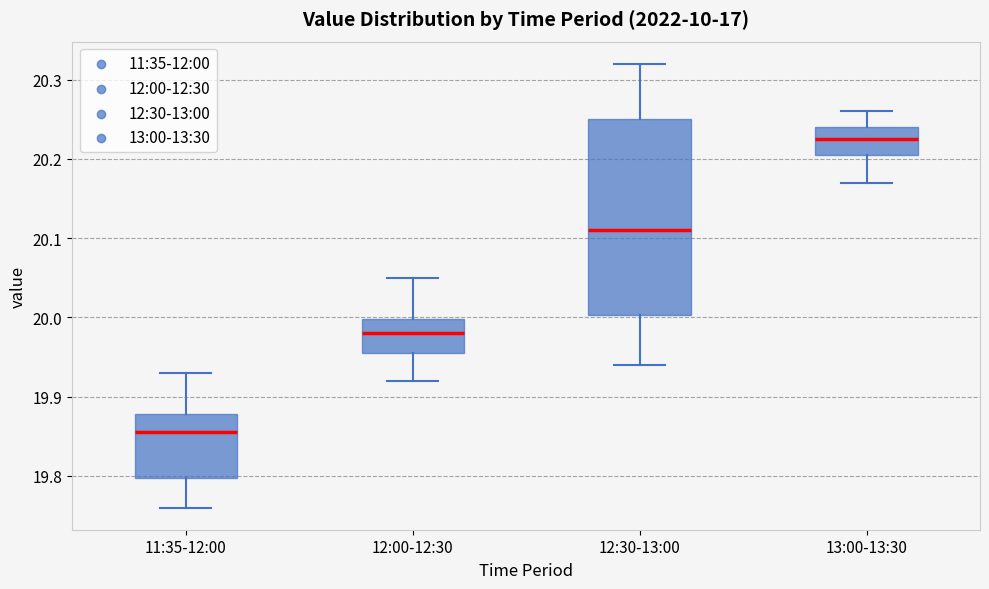

Reading left to right, read every box against the y-axis: the position of its median line, the range the box covers, and the ends of its whiskers. The values are not printed on the chart, so give them approximately, as read against the axis.

11:35-12:00: median 19.86, box 19.80 to 19.88, whiskers 19.76 to 19.93
12:00-12:30: median 19.98, box 19.96 to 20.00, whiskers 19.92 to 20.05
12:30-13:00: median 20.11, box 20.00 to 20.25, whiskers 19.94 to 20.32
13:00-13:30: median 20.23, box 20.21 to 20.24, whiskers 20.17 to 20.26